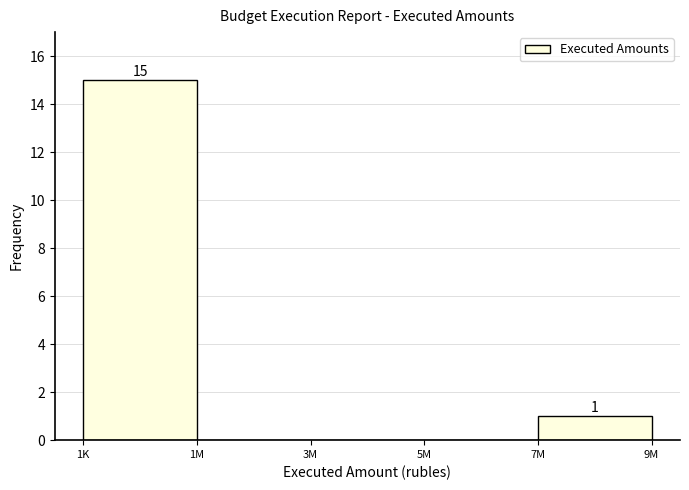

Reading right to left, list all the values displayed in this chart.

7M=1	5M=0	3M=0	1M=0	1K=15